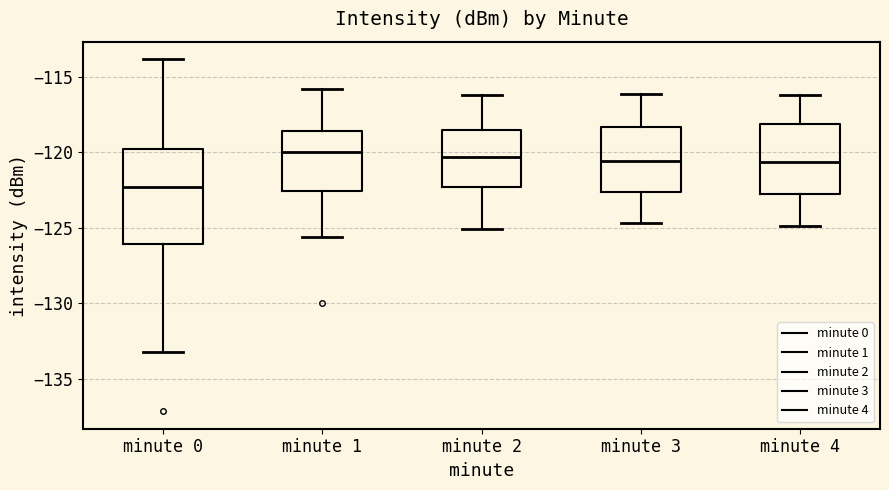

Reading left to right, transcribe this box plot: for each box, give where its median line is, the range the box spans, and where its two whiskers end, as read against the y-axis. The values are not printed on the chart, so give them approximately, as read against the axis.

minute 0: median -122.5, box -126.0 to -119.5, whiskers -133.5 to -114.0
minute 1: median -120.0, box -122.5 to -118.5, whiskers -125.5 to -116.0
minute 2: median -120.5, box -122.5 to -118.5, whiskers -125.0 to -116.0
minute 3: median -120.5, box -122.5 to -118.5, whiskers -124.5 to -116.0
minute 4: median -120.5, box -123.0 to -118.0, whiskers -125.0 to -116.0